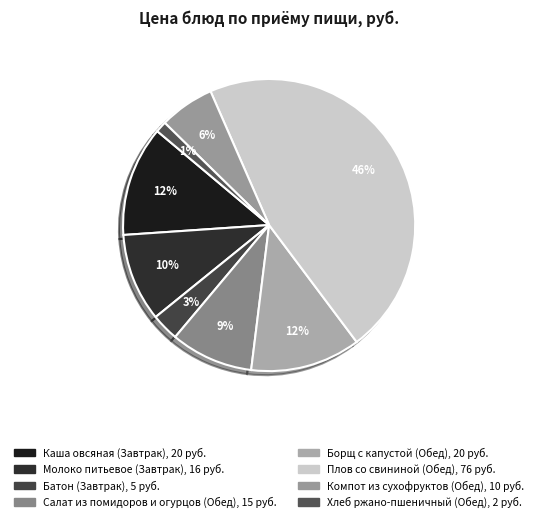

What is the largest slice in the pie chart?

Плов со свининой (Обед)